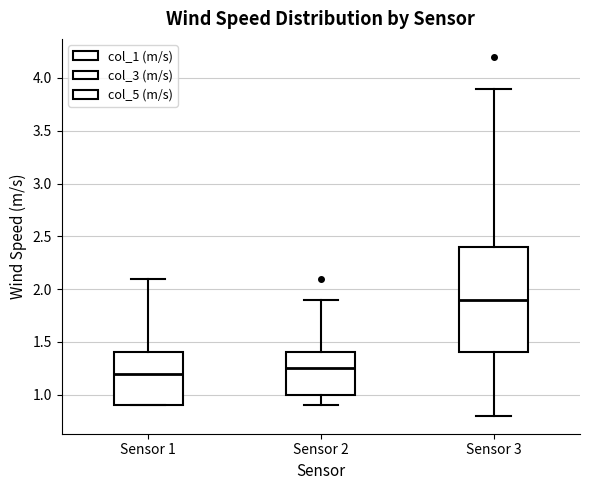

Reading left to right, read every box against the y-axis: the position of its median line, the range the box covers, and the ends of its whiskers. The values are not printed on the chart, so give them approximately, as read against the axis.

Sensor 1: median 1.20, box 0.90 to 1.40, whiskers 0.90 to 2.10
Sensor 2: median 1.25, box 1.00 to 1.40, whiskers 0.90 to 1.90
Sensor 3: median 1.90, box 1.40 to 2.40, whiskers 0.80 to 3.90